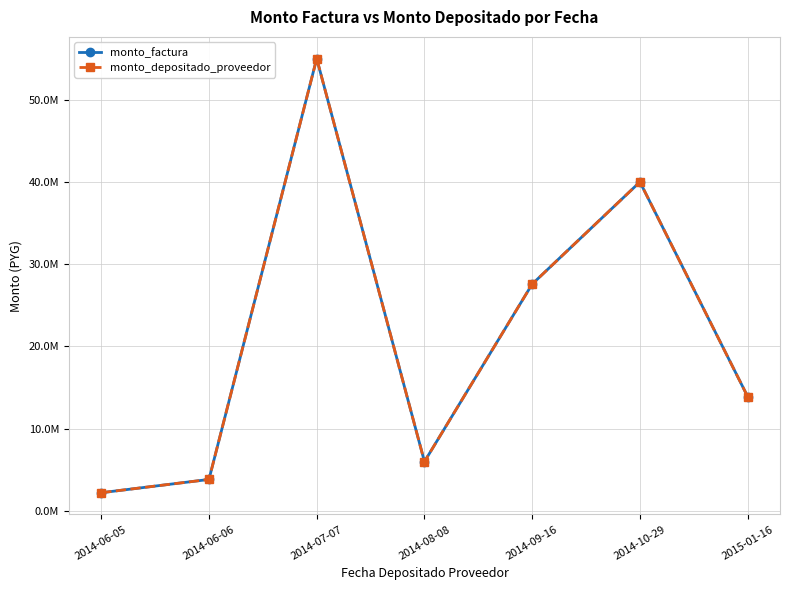

What is the lowest value of the monto_factura series?

2220000